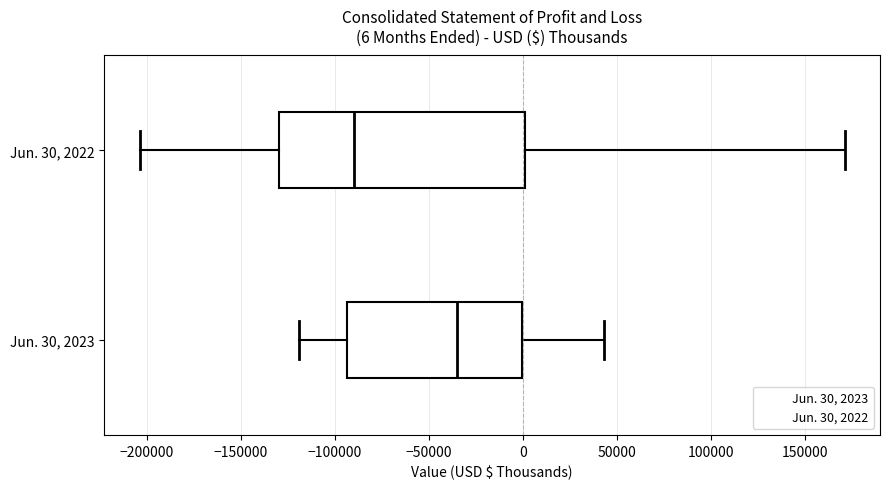

Comparing the boxes themselves (not the whiskers), which one is the widest?

Jun. 30, 2022